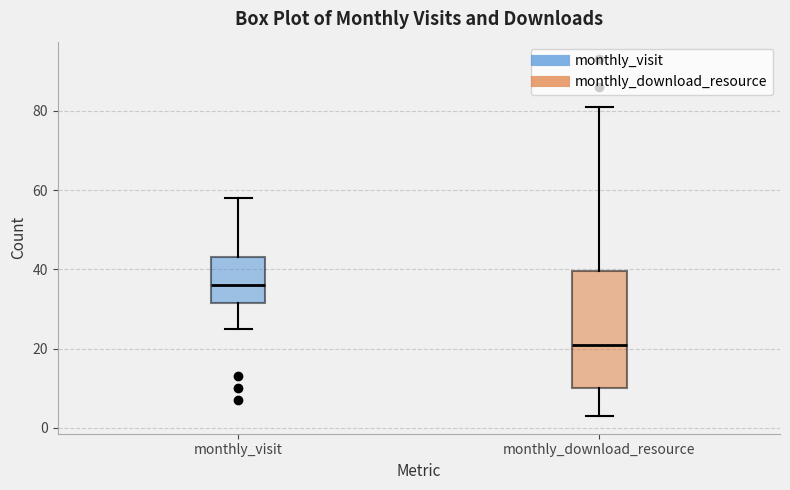

Reading left to right, read every box against the y-axis: the position of its median line, the range the box covers, and the ends of its whiskers. The values are not printed on the chart, so give them approximately, as read against the axis.

monthly_visit: median 36, box 32 to 44, whiskers 26 to 58
monthly_download_resource: median 22, box 10 to 40, whiskers 4 to 82